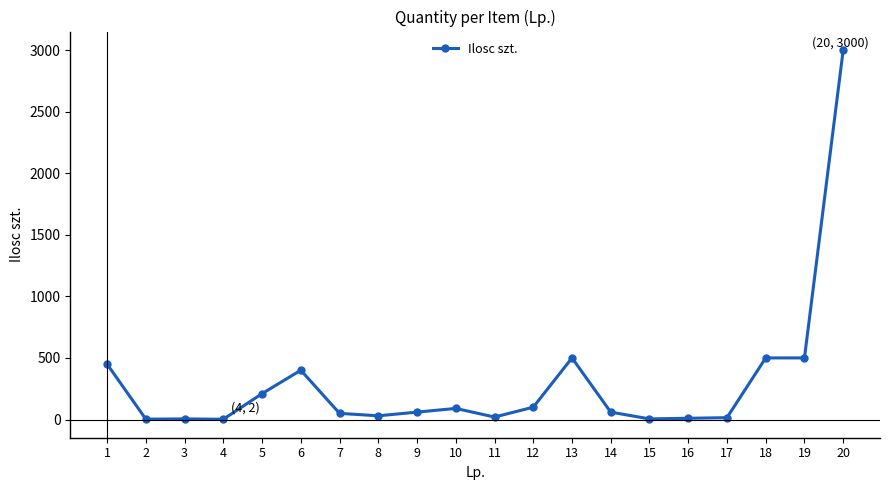

What is the maximum value shown in the chart?

3000